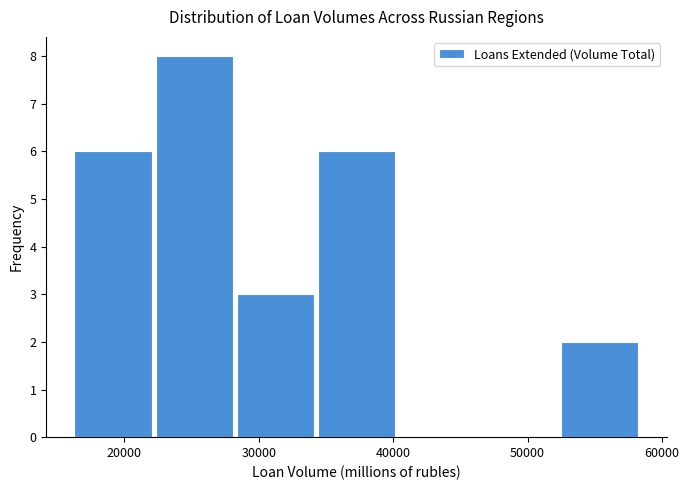

How tall is the bar that spans 22000 to 28000 on the x-axis? Neither the bar edges nor the heights are printed on the chart, so give them approximately, as read against the axes.

8